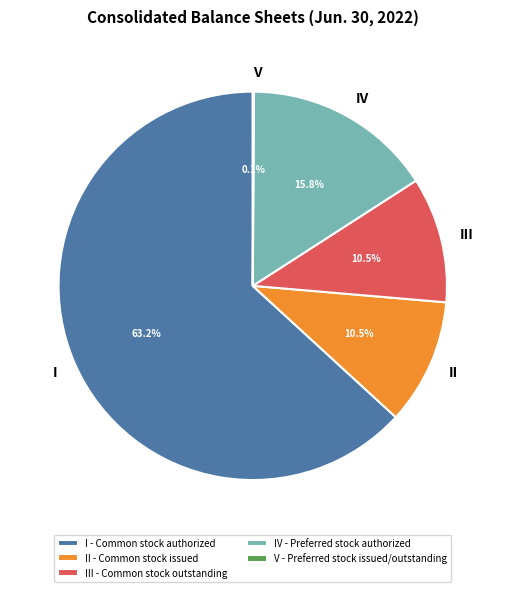

Which has a higher value, IV - Preferred stock authorized or II - Common stock issued?

IV - Preferred stock authorized